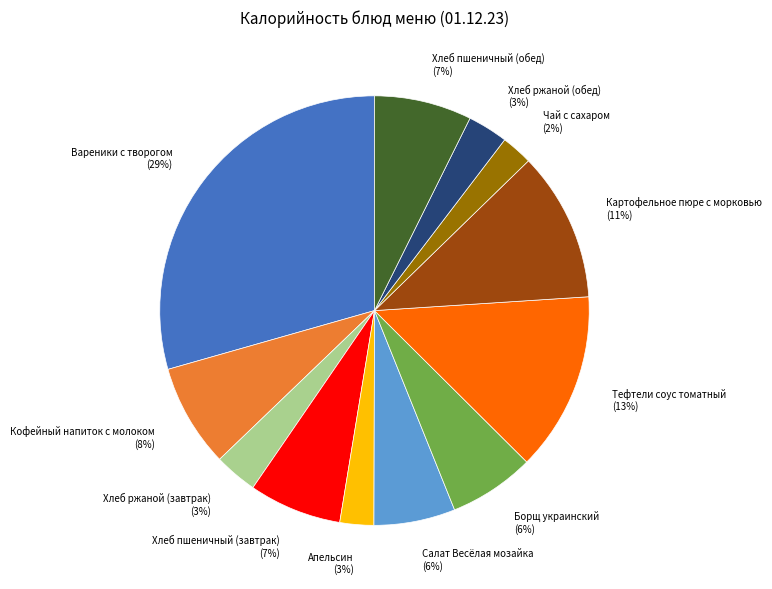

To the nearest percent, what portion does Борщ украинский represent?

6%